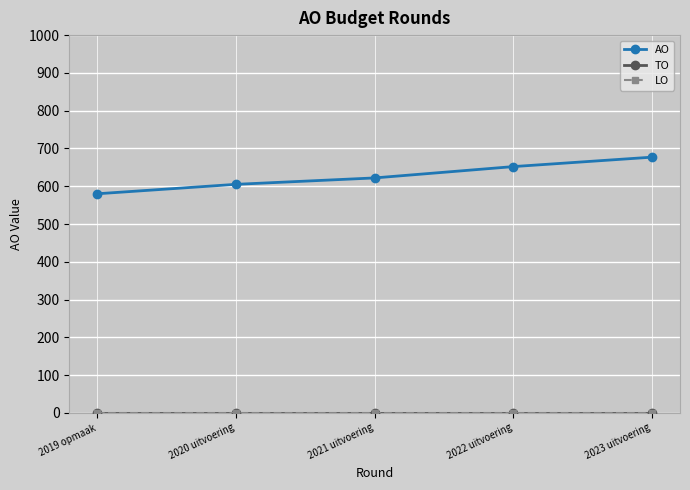

Rank the series at 2019 opmaak from highest to lowest value.

AO, TO, LO